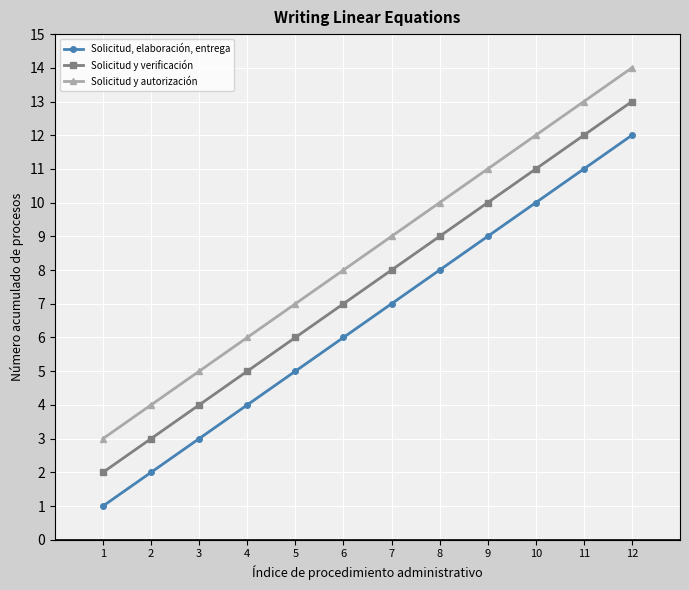

What is the approximate value of Solicitud, elaboración, entrega at 10?

10